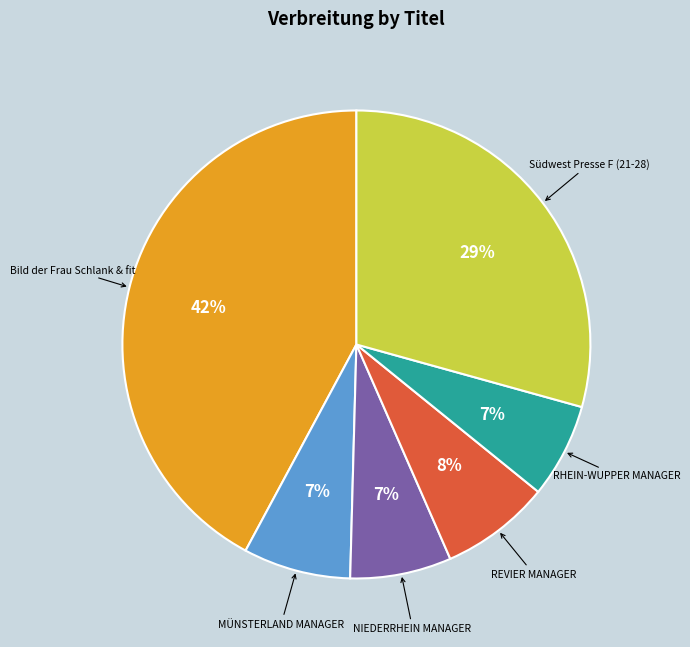

Is the sum of NIEDERRHEIN MANAGER and Südwest Presse F (21-28) greater than half?

No